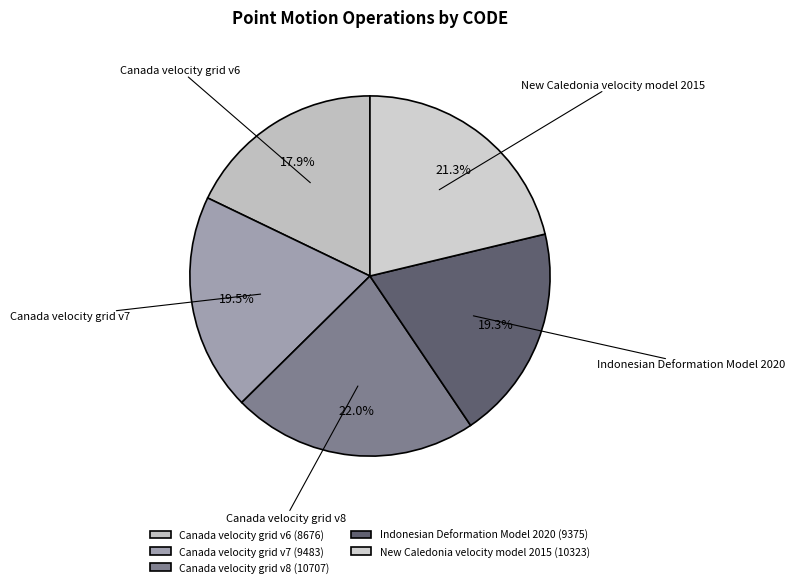

Combined, do Canada velocity grid v8 and Canada velocity grid v6 account for over 50%?

No